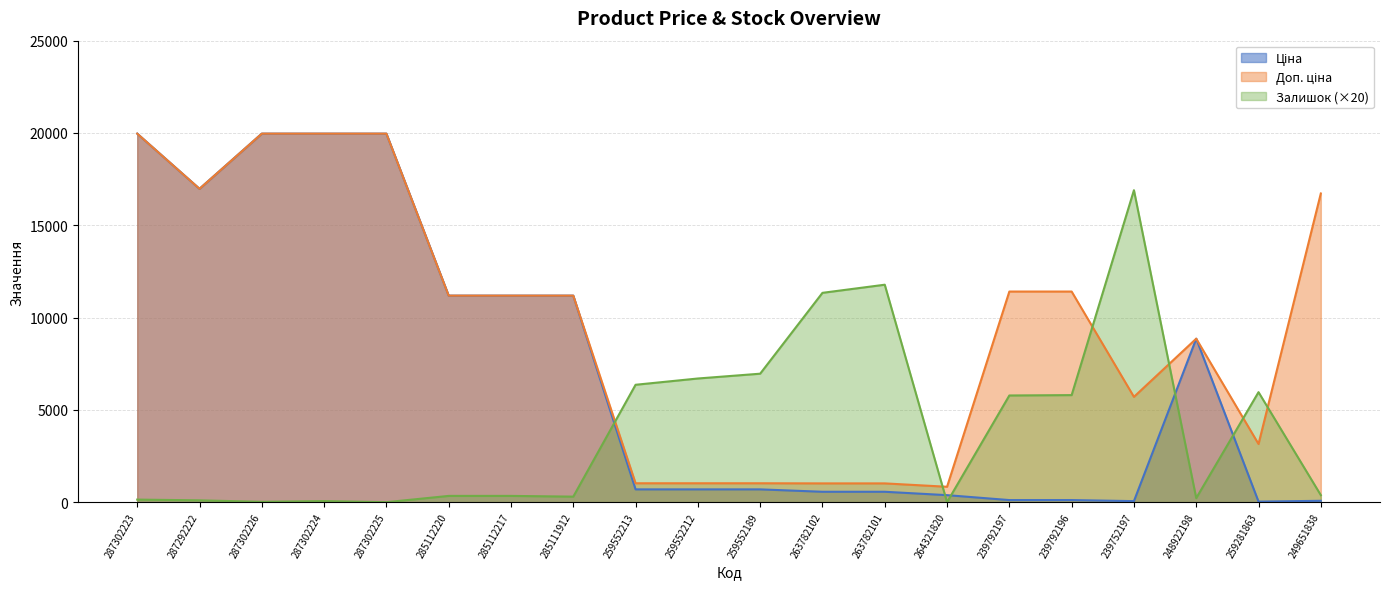

What is the value of the Доп. ціна point at the 19th from the left?

3151.0